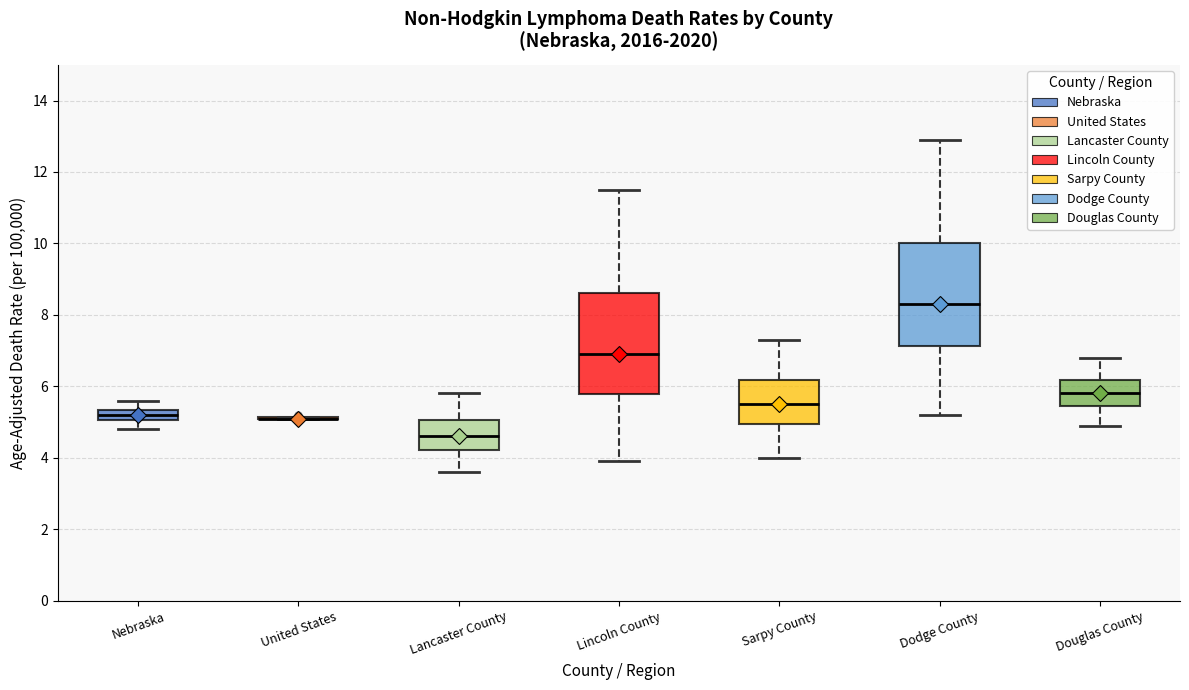

Where is the lower edge of the box for Nebraska on the y-axis? The values are not printed on the chart, so give them approximately, as read against the axis.

5.0